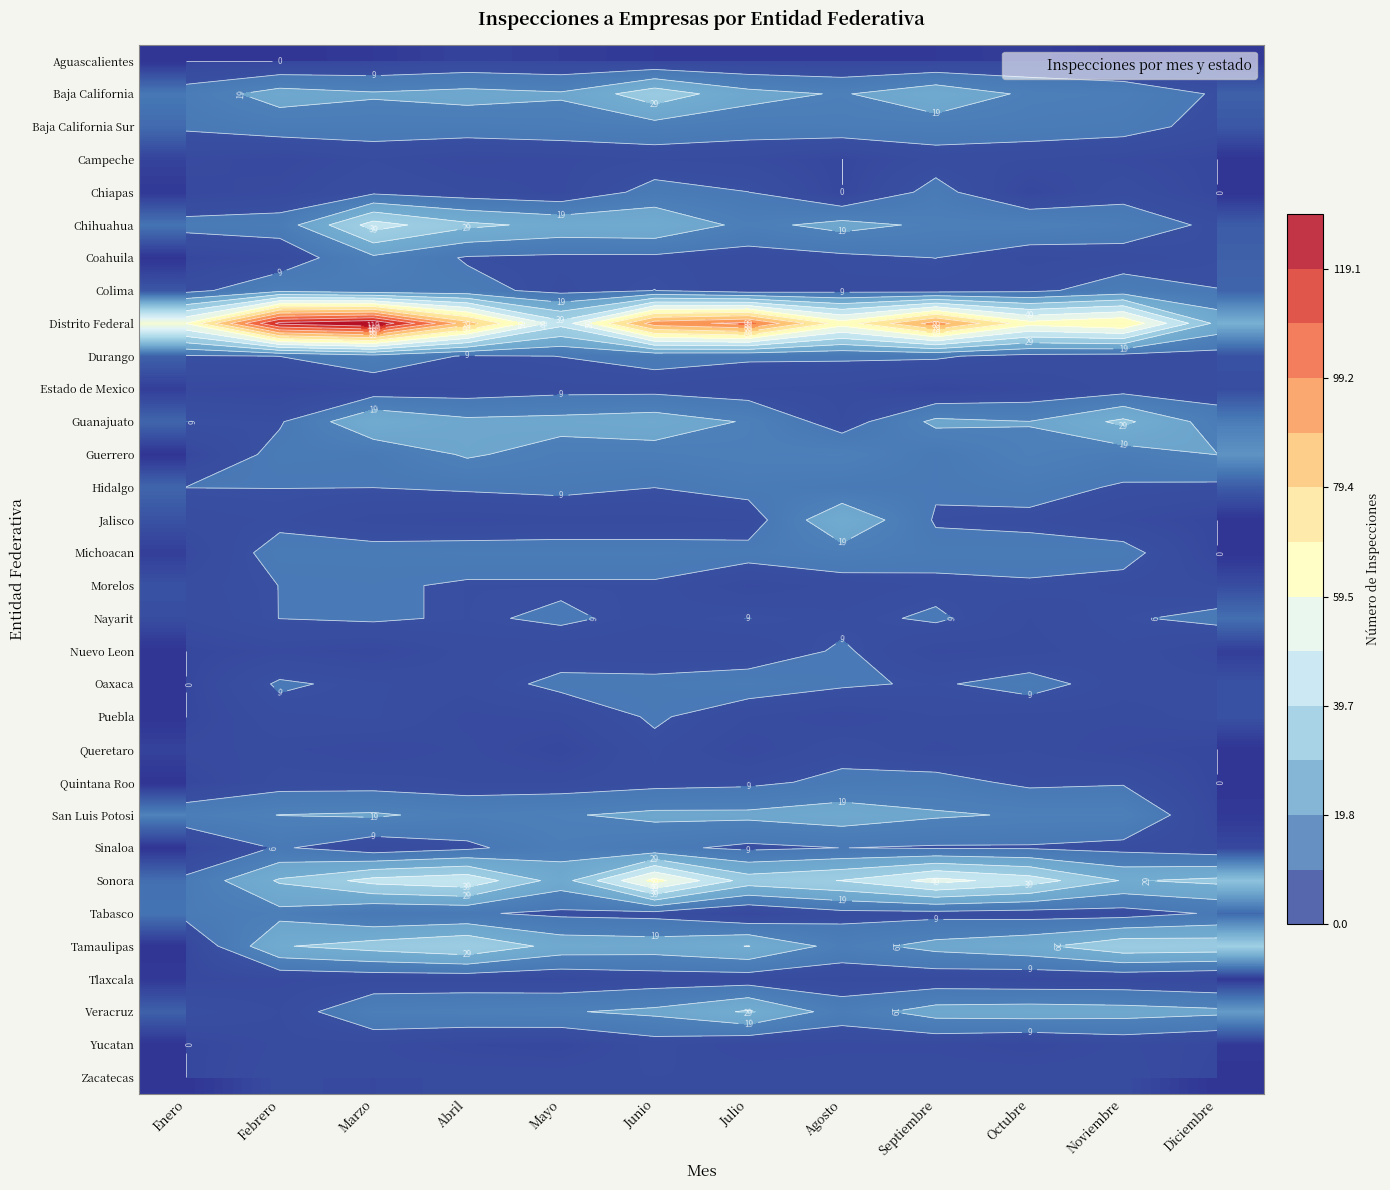

What is the total value across all series at Abril?

462